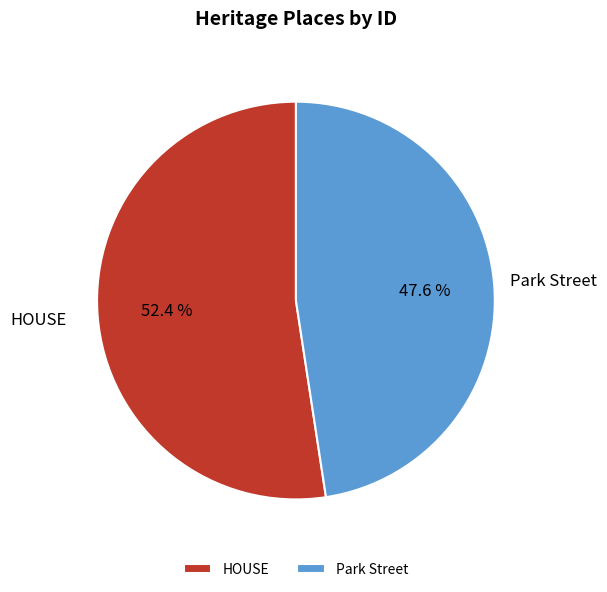

Combined, what portion of the pie is Park Street and HOUSE?

100.0%